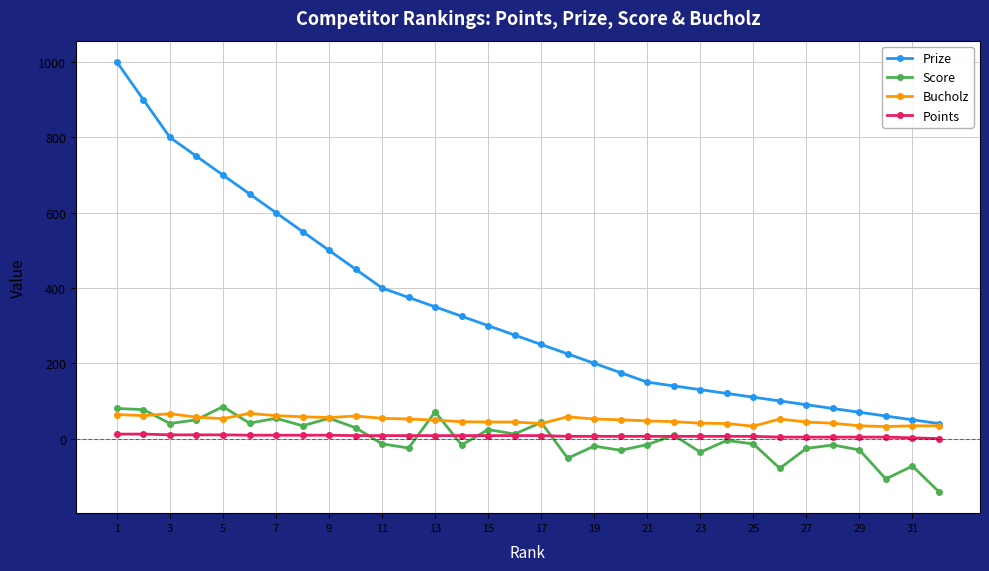

What is the highest value of the Bucholz series?

67